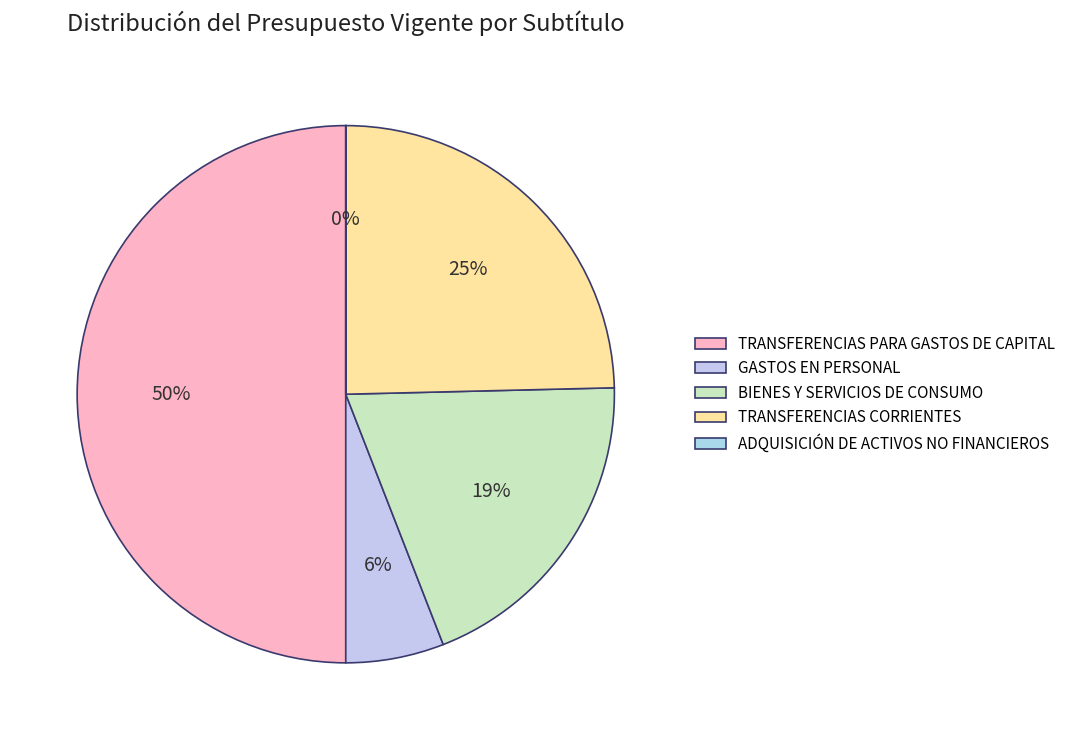

What is the change in value from GASTOS EN PERSONAL to ADQUISICIÓN DE ACTIVOS NO FINANCIEROS?

-84628400